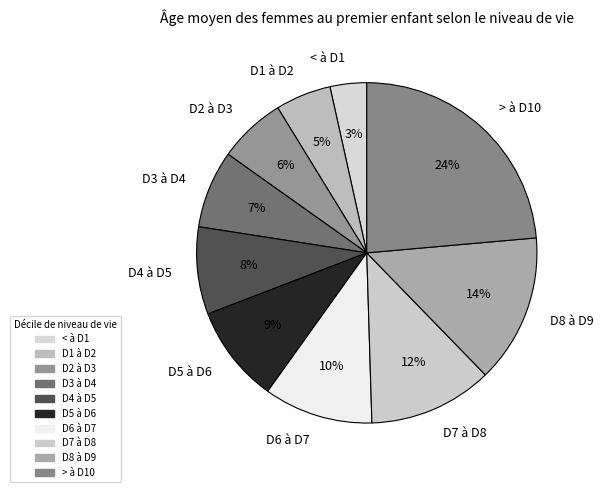

Combined, do D8 à D9 and D6 à D7 account for over 50%?

No